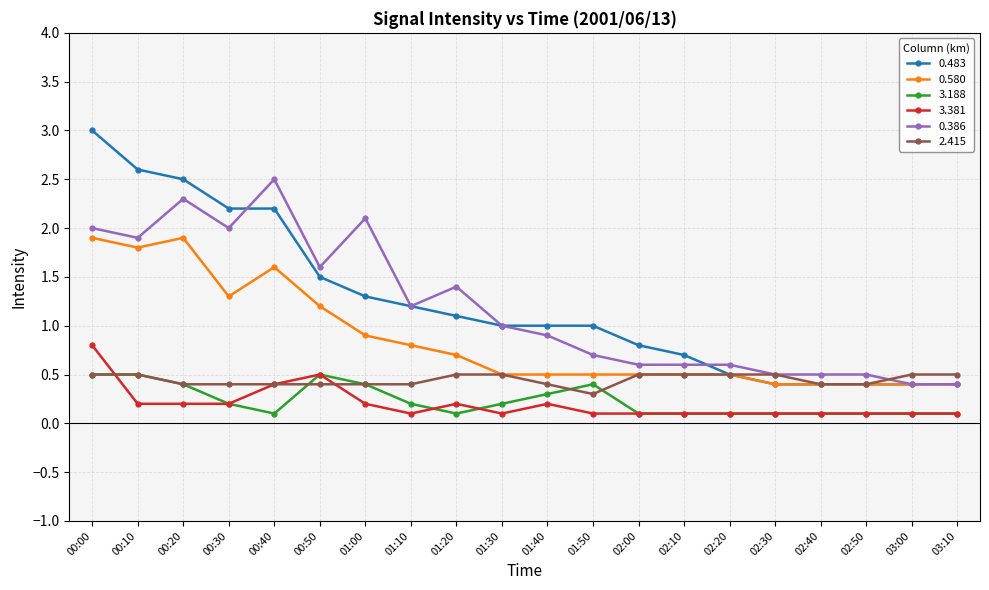

Which series has the largest range (max minus min)?

0.483